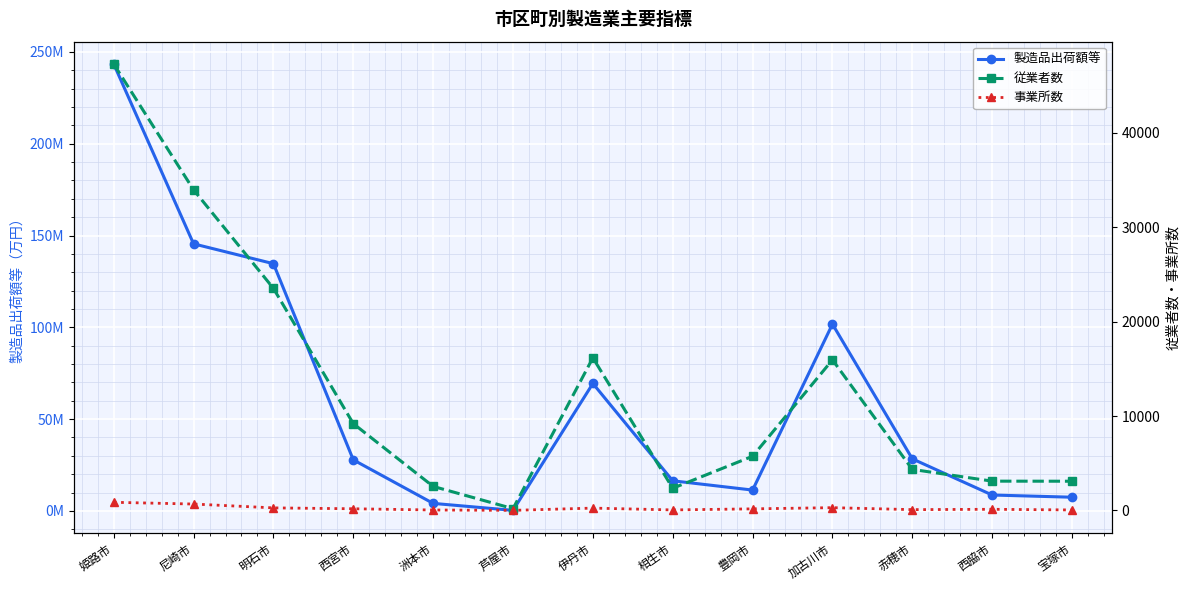

How many categories are shown in the chart?

13